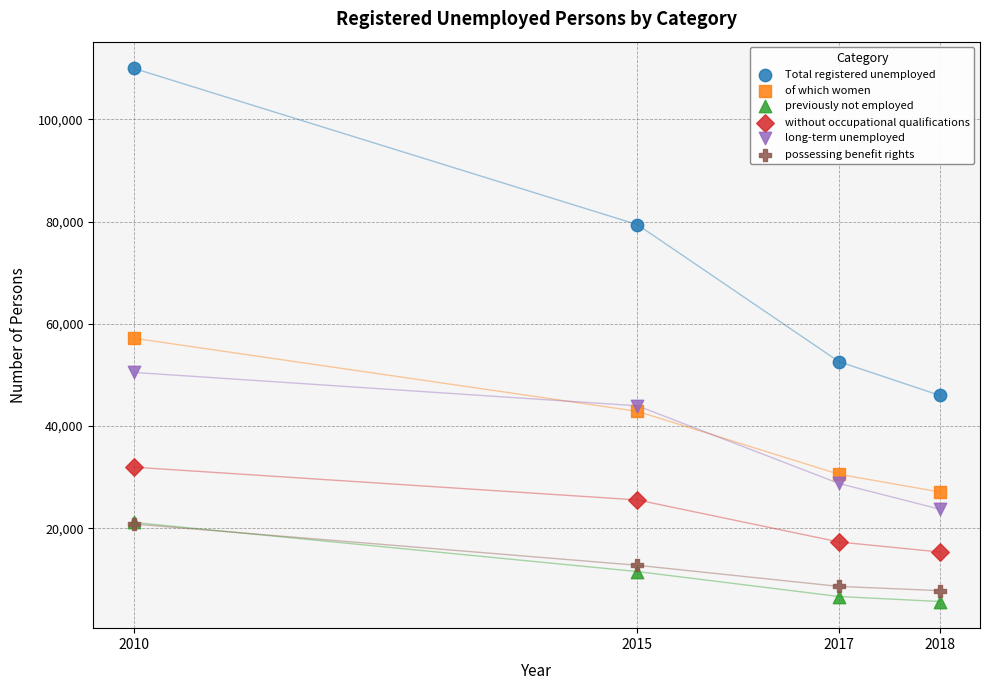

Which series contains the highest Y value?

Total registered unemployed